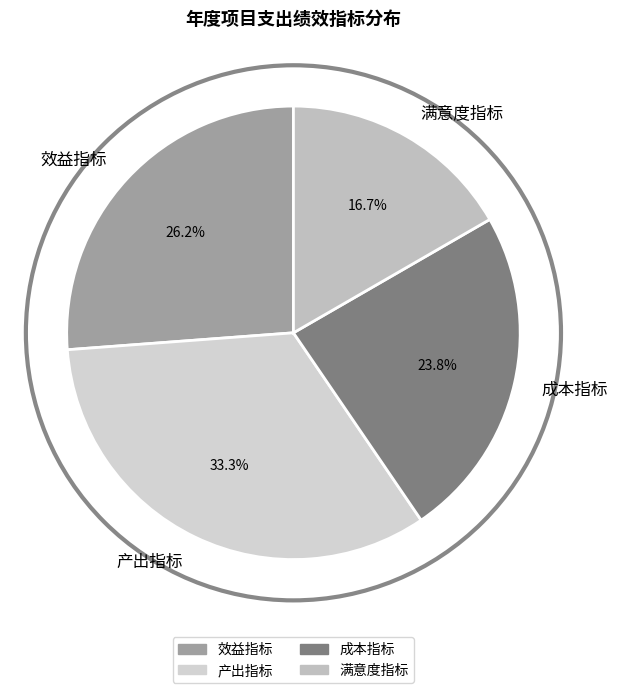

What percentage is the 产出指标 slice, to the nearest percent?

33%